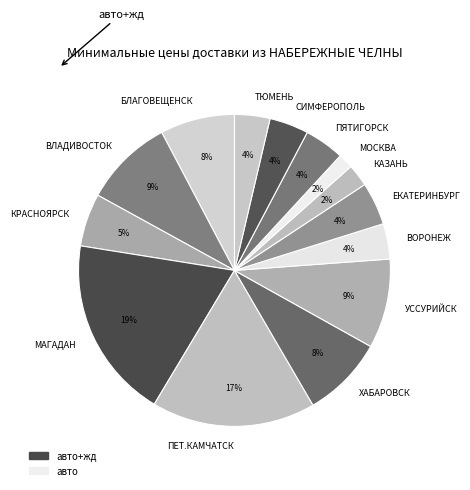

Between БЛАГОВЕЩЕНСК and ВОРОНЕЖ, which is larger?

БЛАГОВЕЩЕНСК